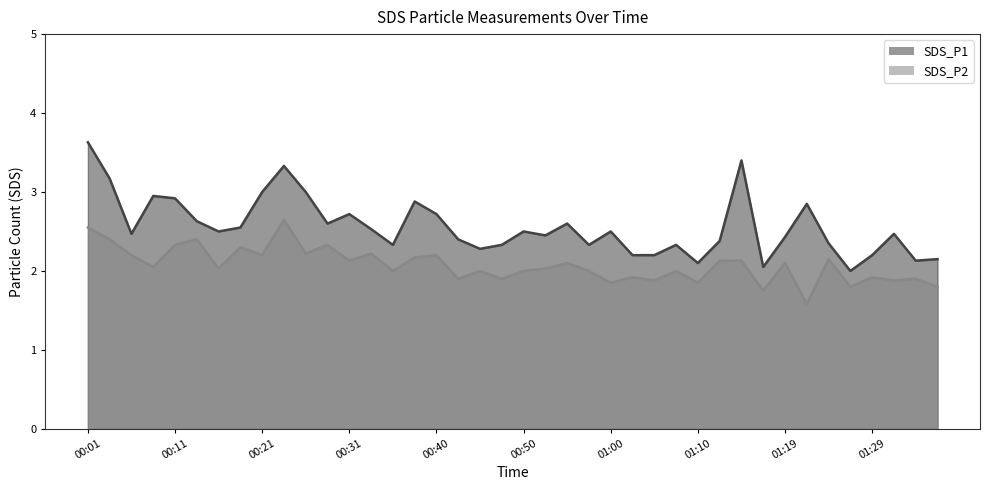

Rank the categories by SDS_P1 value from highest to lowest.

00:01, 01:14, 00:23, 00:04, 00:21, 00:26, 00:09, 00:11, 00:38, 01:22, 00:31, 00:40, 00:14, 00:28, 00:55, 00:18, 00:33, 00:16, 00:50, 01:00, 00:06, 01:32, 00:52, 01:19, 00:43, 01:12, 01:24, 00:35, 00:48, 00:57, 01:07, 00:45, 01:02, 01:05, 01:29, 01:36, 01:34, 01:10, 01:17, 01:27